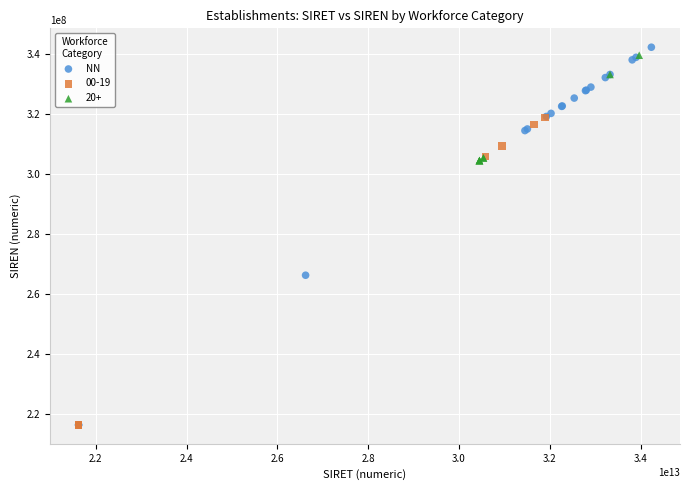

Which series has the largest Y range (max minus min)?

NN